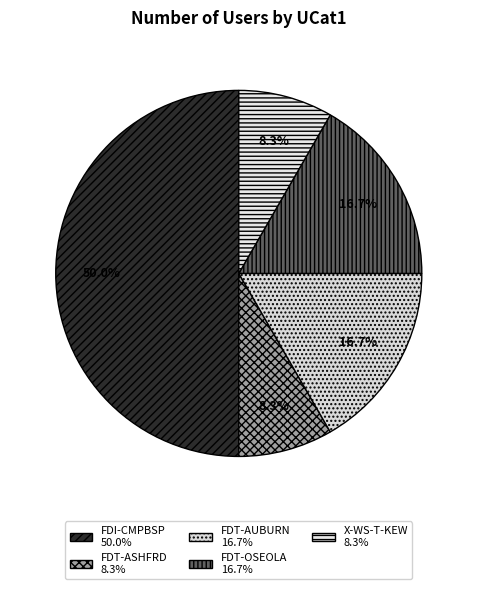

How many slices are in this pie chart?

5